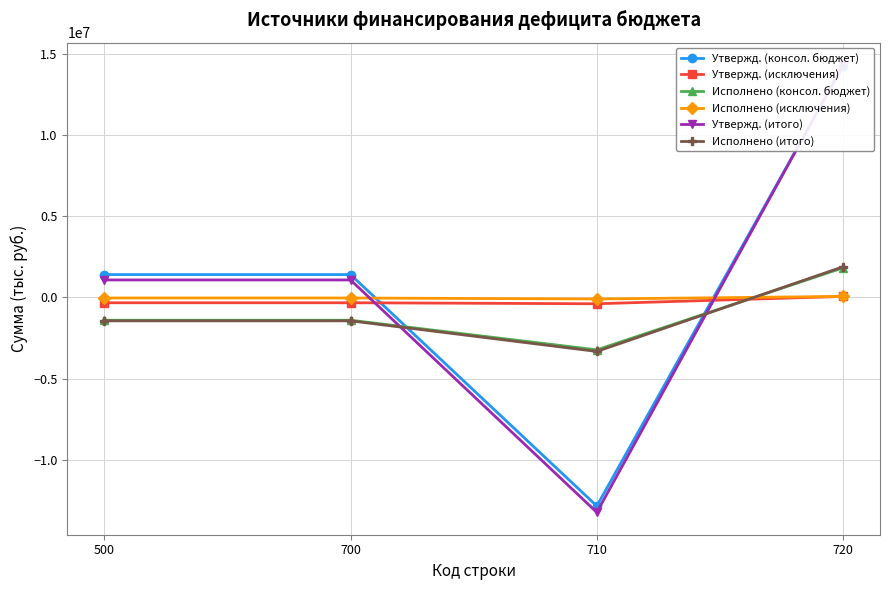

Which series has the largest total across all categories?

Утвержд. (консол. бюджет)